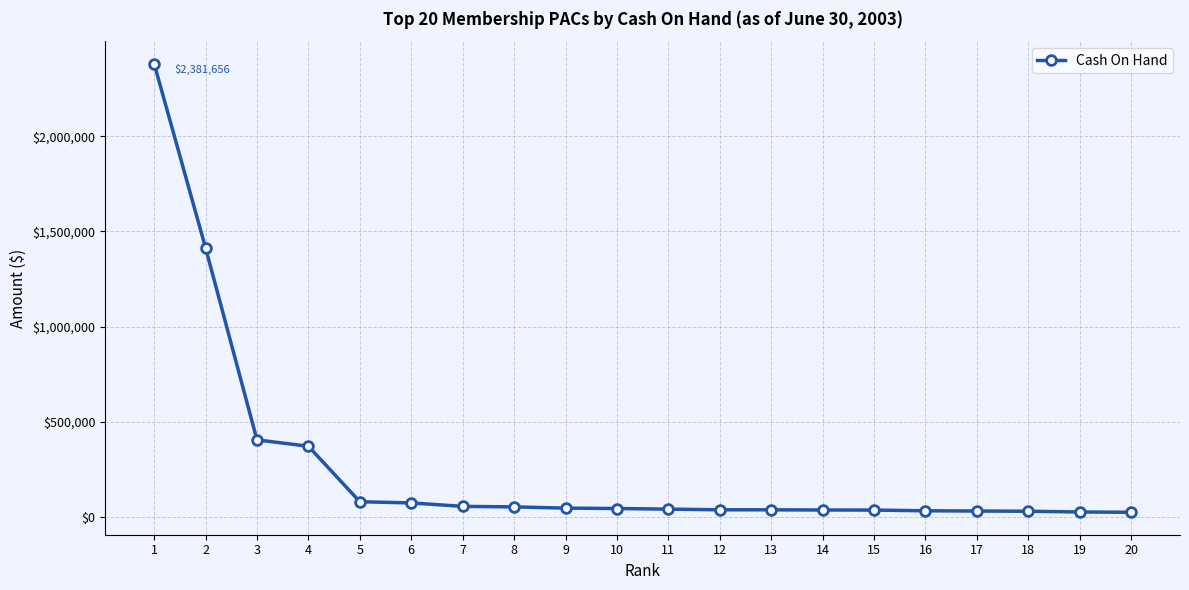

Is it true that the value at 8 is 53746.1?

True